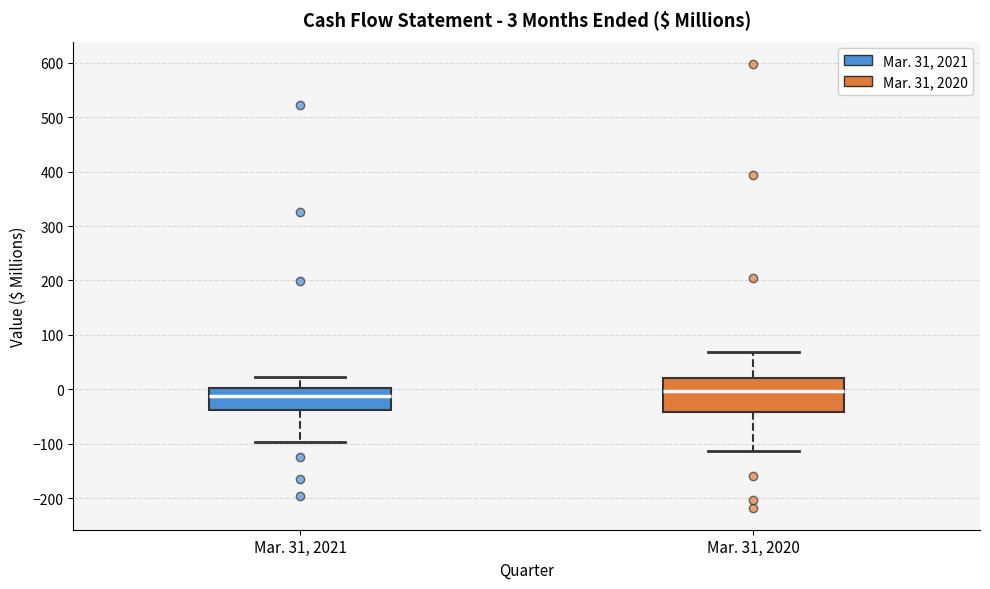

Which box is the tallest, from its lower edge to its upper edge?

Mar. 31, 2020